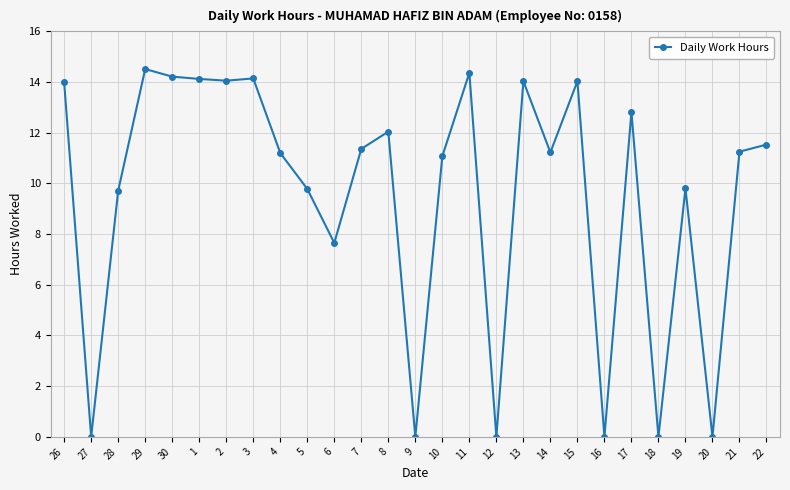

Where is the data nearest to the value 7?

6